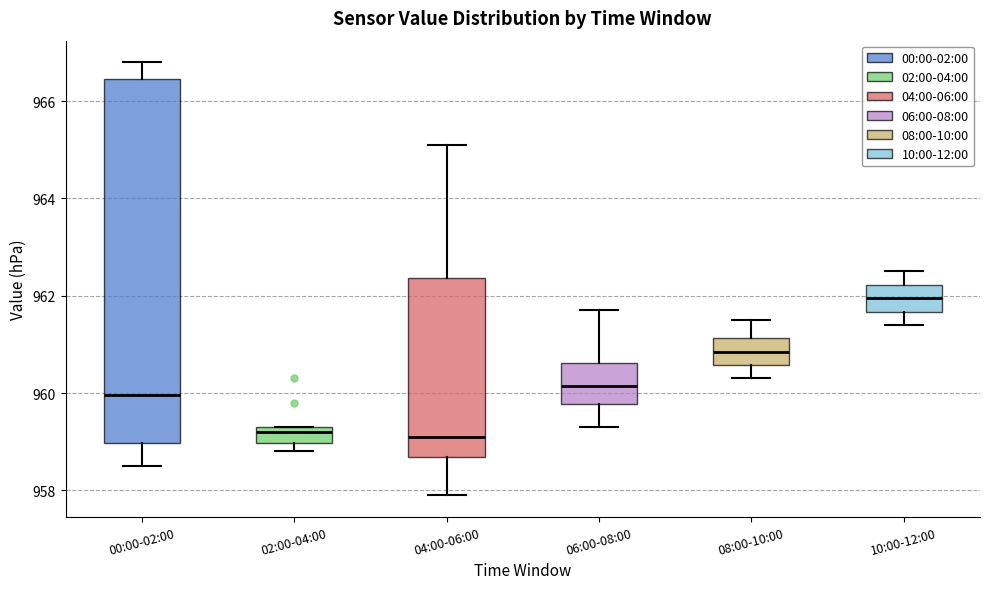

Reading left to right, transcribe this box plot: for each box, give where its median line is, the range the box spans, and where its two whiskers end, as read against the y-axis. The values are not printed on the chart, so give them approximately, as read against the axis.

00:00-02:00: median 960.0, box 959.0 to 966.4, whiskers 958.6 to 966.8
02:00-04:00: median 959.2, box 959.0 to 959.4, whiskers 958.8 to 959.4
04:00-06:00: median 959.2, box 958.6 to 962.4, whiskers 958.0 to 965.2
06:00-08:00: median 960.2, box 959.8 to 960.6, whiskers 959.4 to 961.8
08:00-10:00: median 960.8, box 960.6 to 961.2, whiskers 960.4 to 961.6
10:00-12:00: median 962.0, box 961.6 to 962.2, whiskers 961.4 to 962.6